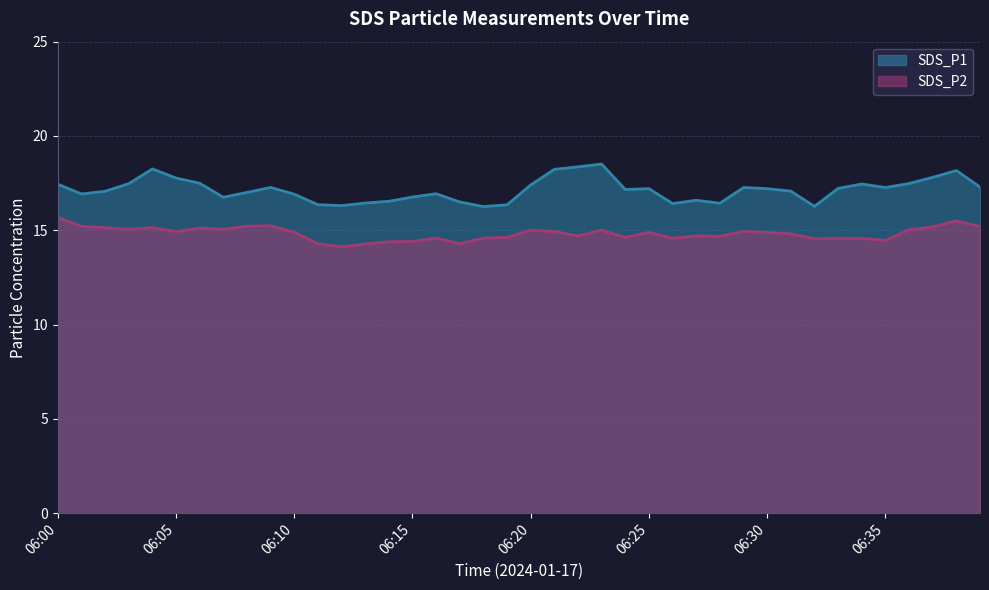

Which series has the largest total across all categories?

SDS_P1